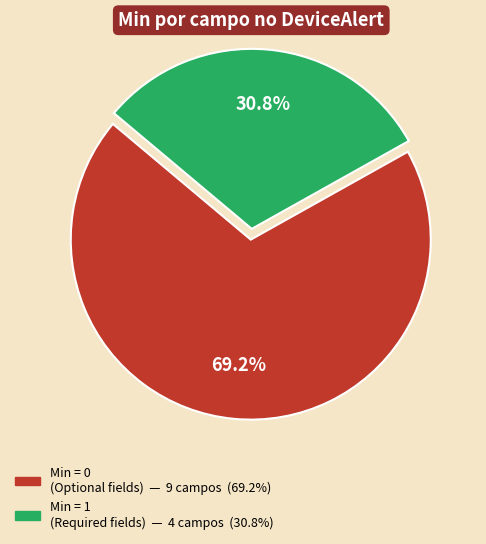

Is there a majority slice in this chart?

Yes